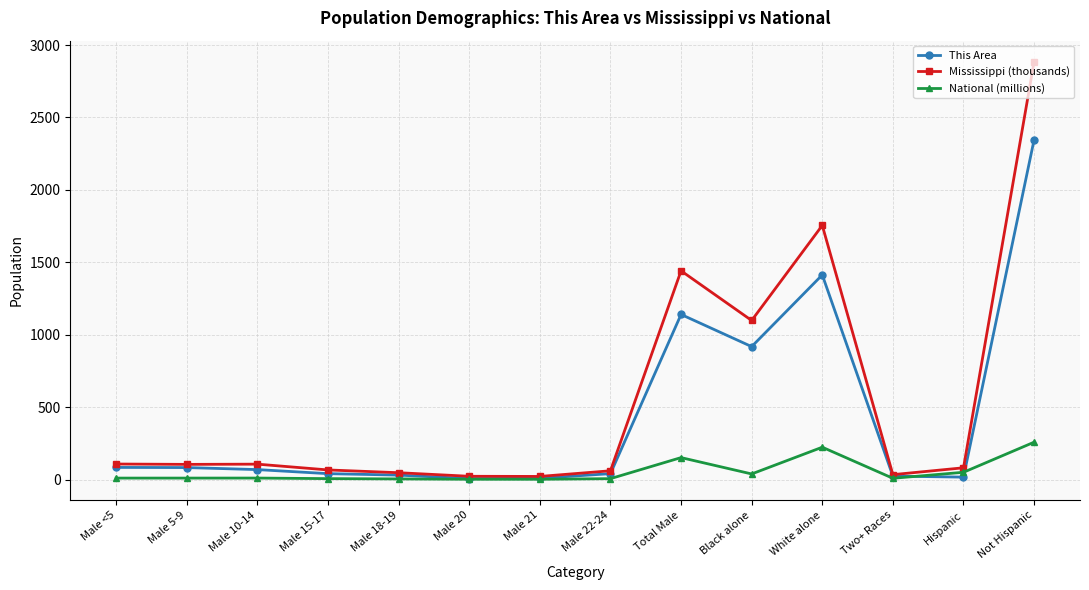

Is the value of This Area at Male 21 greater than the value of Mississippi (thousands) at Not Hispanic?

No